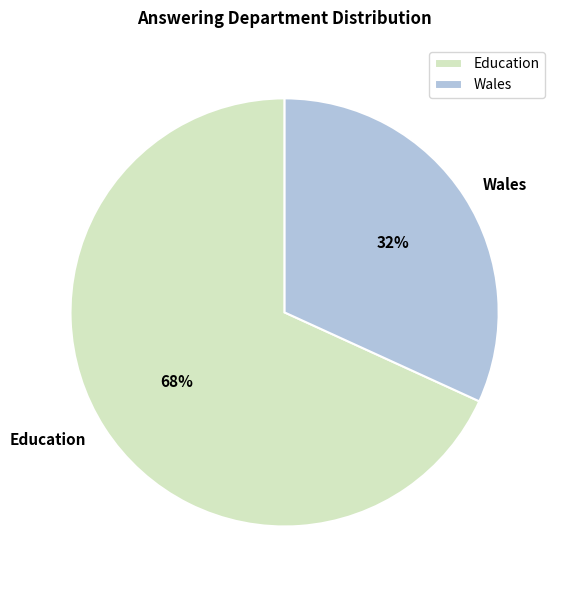

Combined, do Education and Wales account for over 50%?

Yes